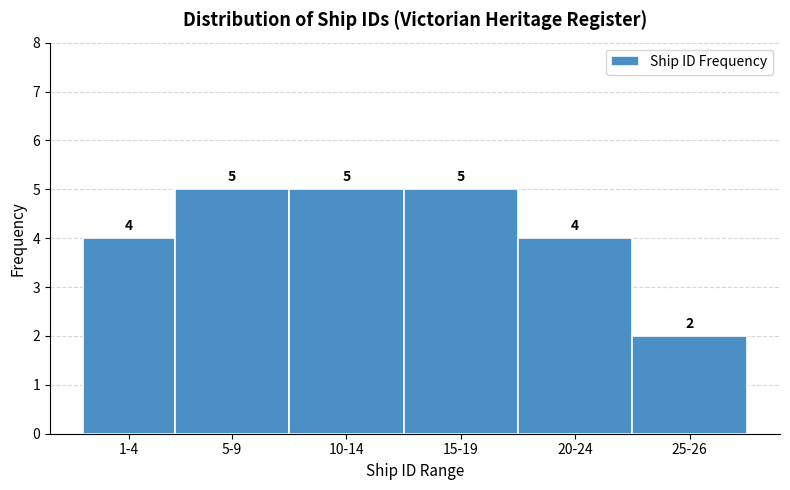

Reading left to right, transcribe all the data shown in this chart.

4	5	5	5	4	2